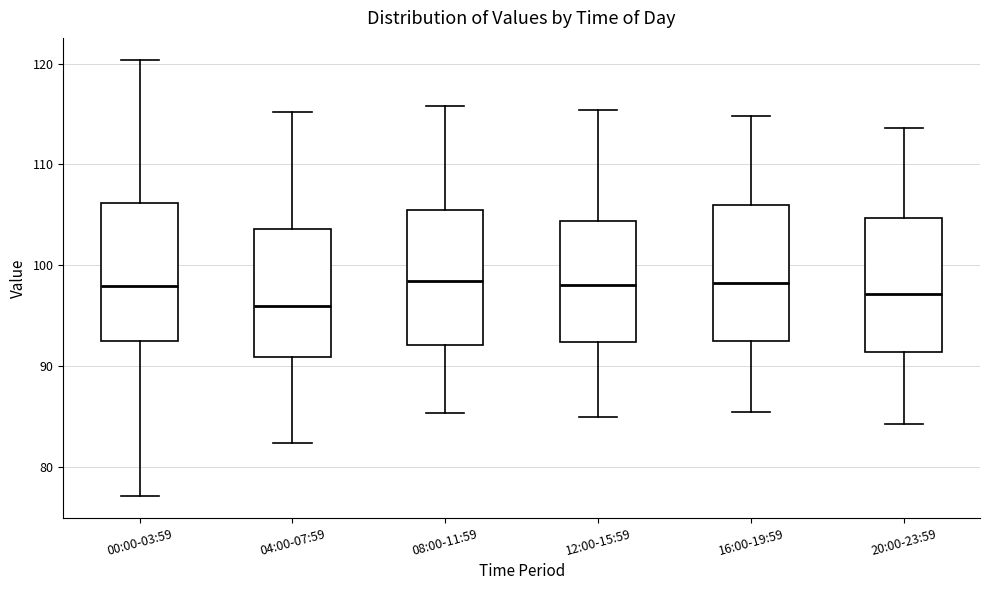

Reading left to right, transcribe this box plot: for each box, give where its median line is, the range the box spans, and where its two whiskers end, as read against the y-axis. The values are not printed on the chart, so give them approximately, as read against the axis.

00:00-03:59: median 98, box 92 to 106, whiskers 77 to 120
04:00-07:59: median 96, box 91 to 104, whiskers 82 to 115
08:00-11:59: median 98, box 92 to 105, whiskers 85 to 116
12:00-15:59: median 98, box 92 to 104, whiskers 85 to 115
16:00-19:59: median 98, box 92 to 106, whiskers 85 to 115
20:00-23:59: median 97, box 91 to 105, whiskers 84 to 114